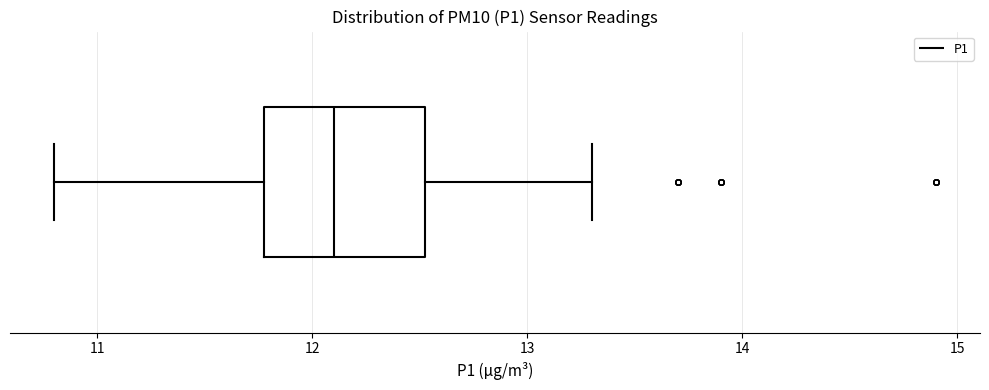

Read this box plot against the x-axis: the position of the median line, the range covered by the box, and the ends of both whiskers. The values are not printed on the chart, so give them approximately, as read against the axis.

median 12.1, box 11.8 to 12.5, whiskers 10.8 to 13.3